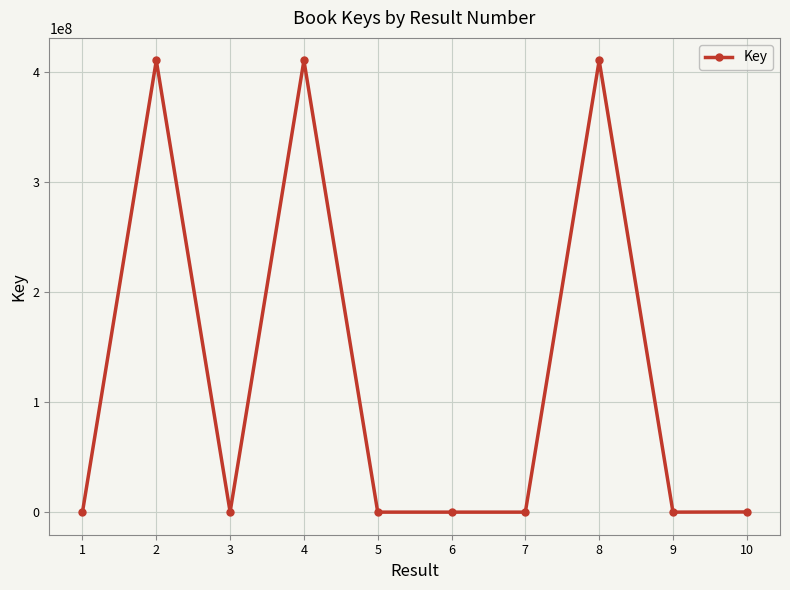

True or false: there are more than 2 points higher than both neighbors.

True